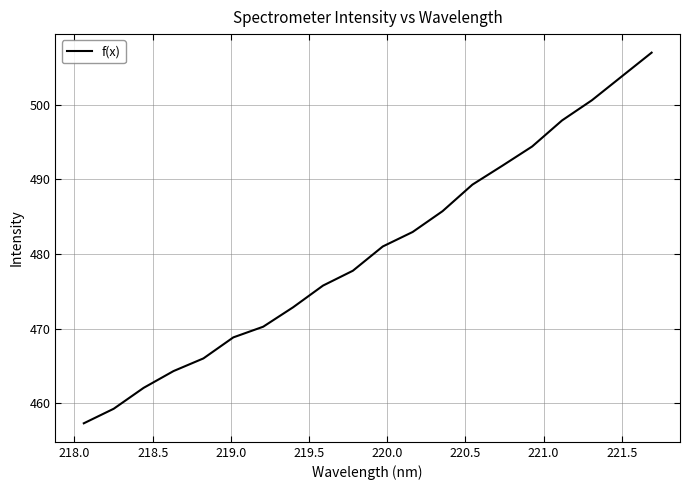

What is the difference between the maximum and minimum values?

49.6